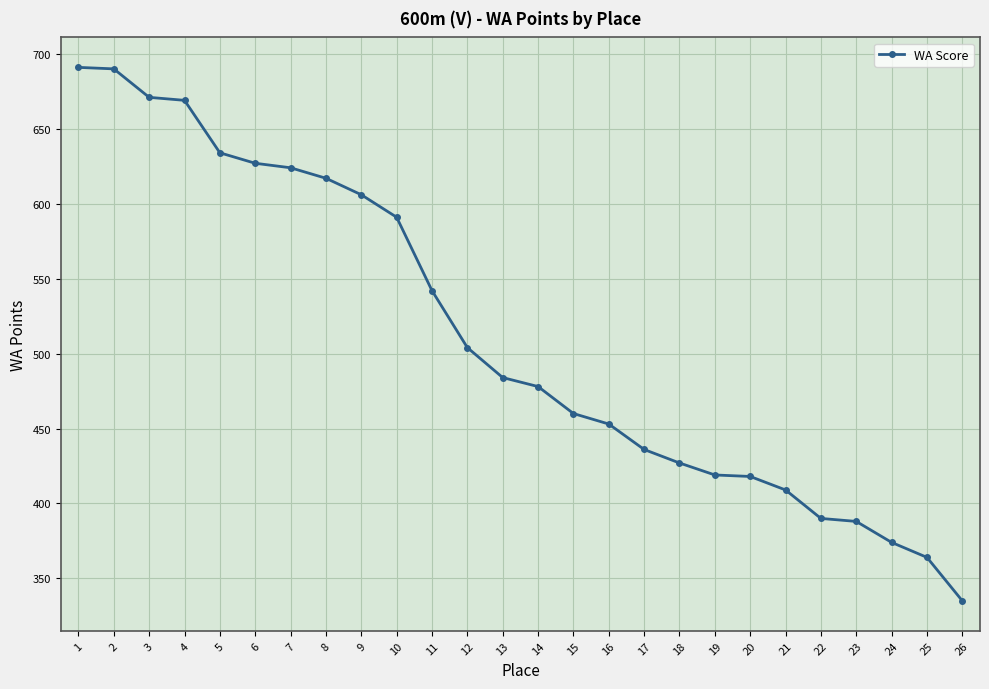

What is the smallest value displayed?

335